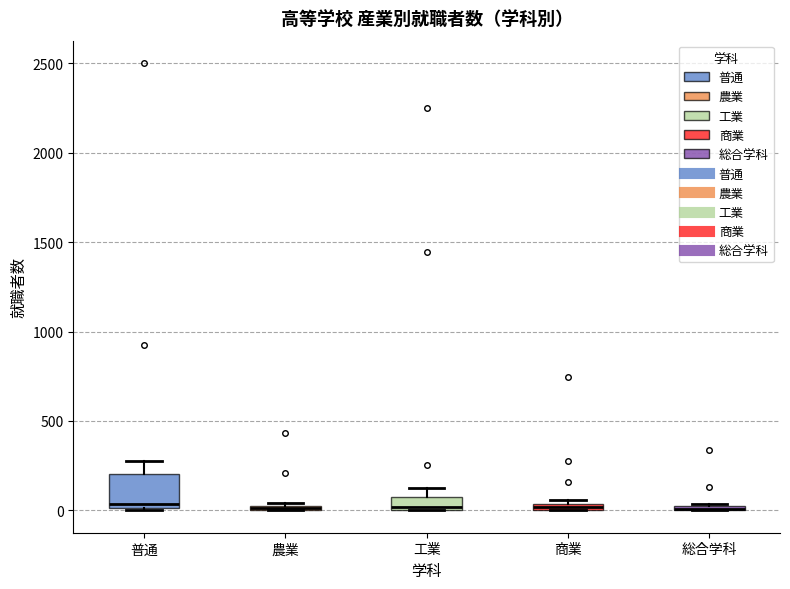

Where is the upper edge of the box for 総合学科 on the y-axis? The values are not printed on the chart, so give them approximately, as read against the axis.

50